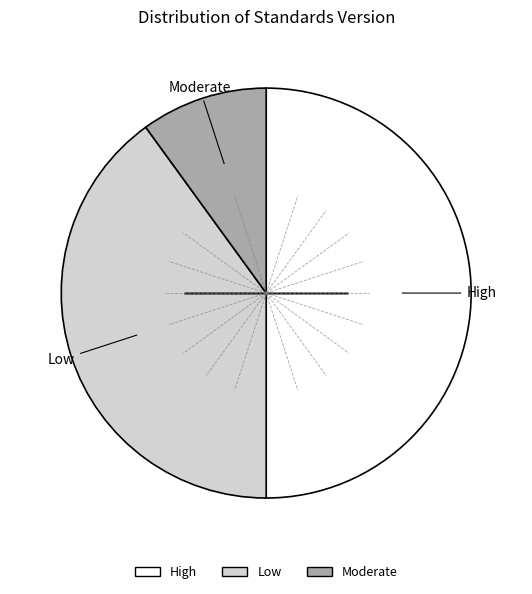

The Moderate slice represents 10% of the pie. True or false?

True